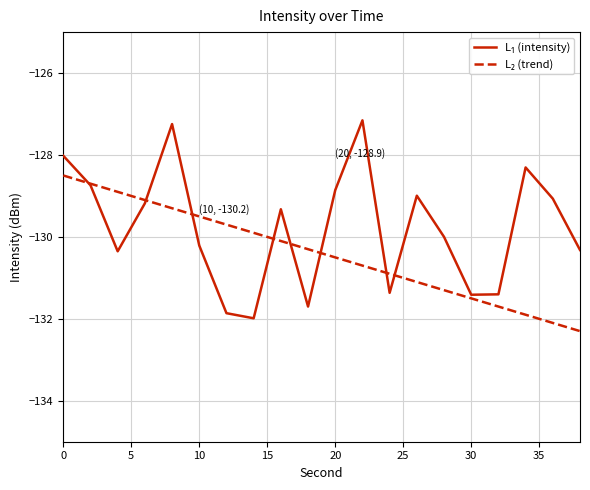

What is the minimum value shown in the chart?

-132.3